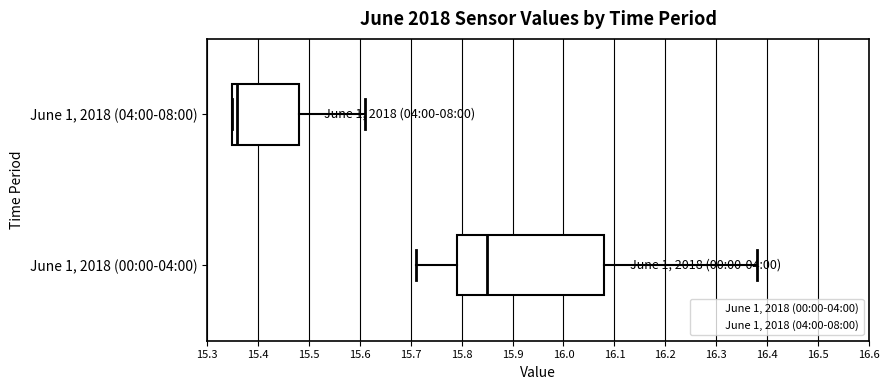

Comparing the boxes themselves (not the whiskers), which one is the widest?

June 1, 2018 (00:00-04:00)